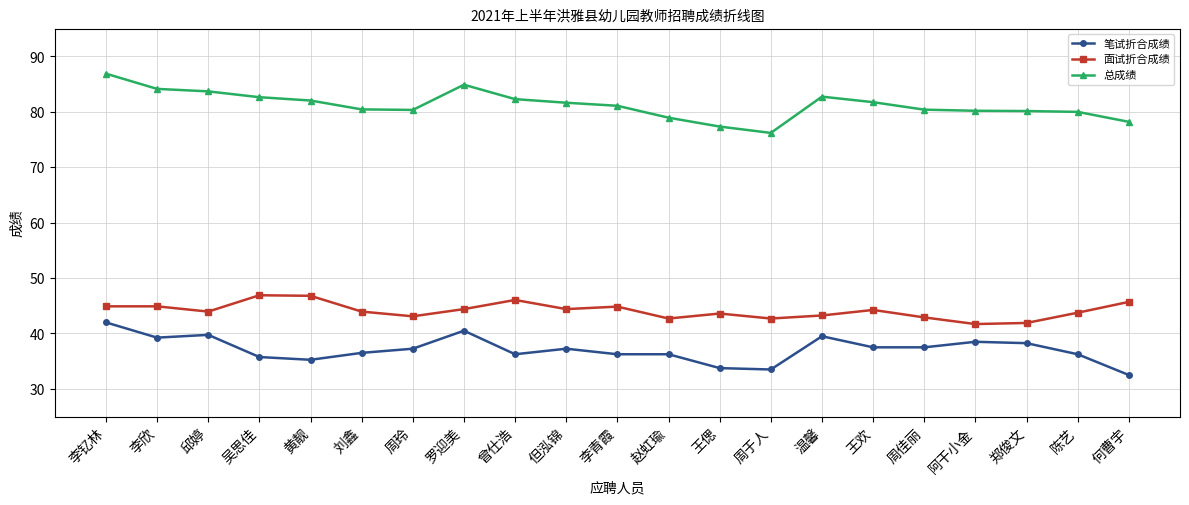

True or false: 总成绩 and 面试折合成绩 intersect in this chart.

False